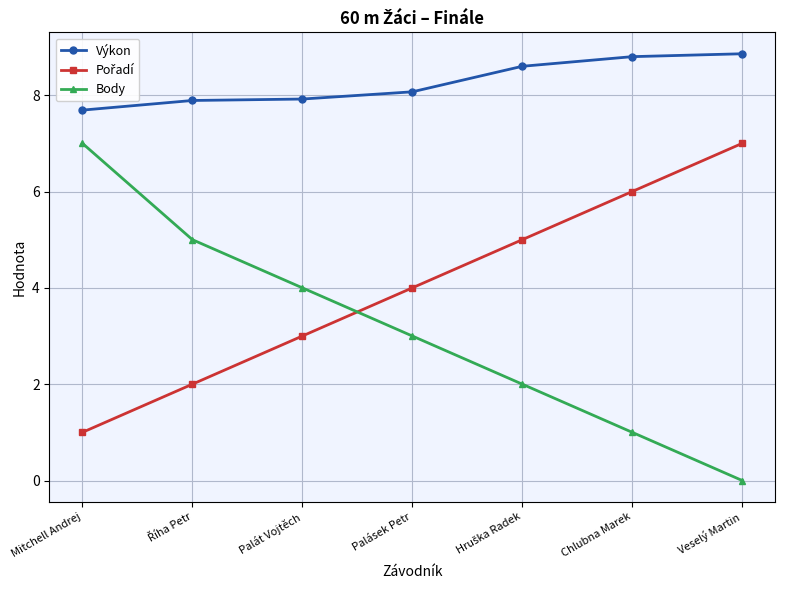

The Výkon series shows 7.7 at Mitchell Andrej. True or false?

True